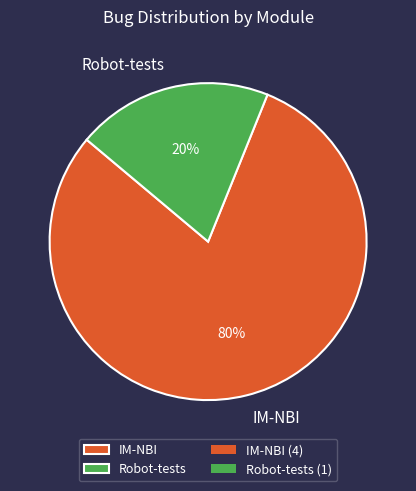

Rank the categories by value from lowest to highest.

Robot-tests, IM-NBI